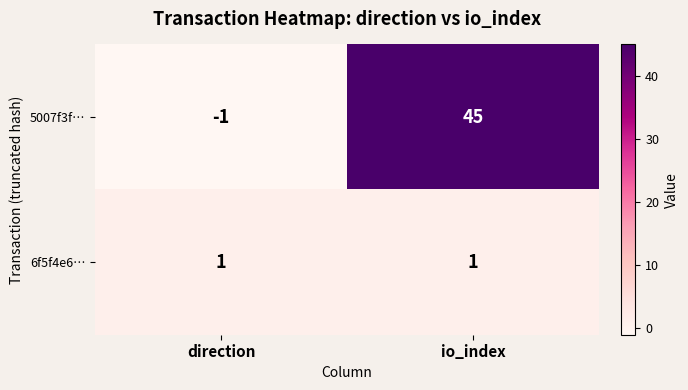

Reading left to right, extract all data points from this chart.

5007f3f…: direction=-1	io_index=45
6f5f4e6…: direction=1	io_index=1